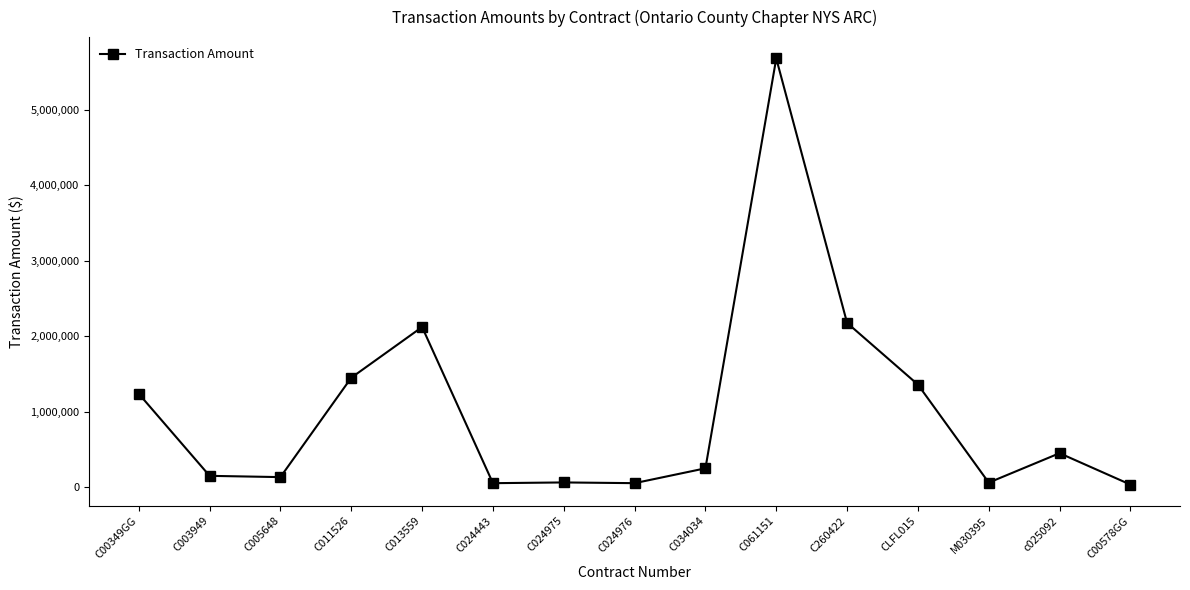

What is the greatest value displayed?

5679329.0